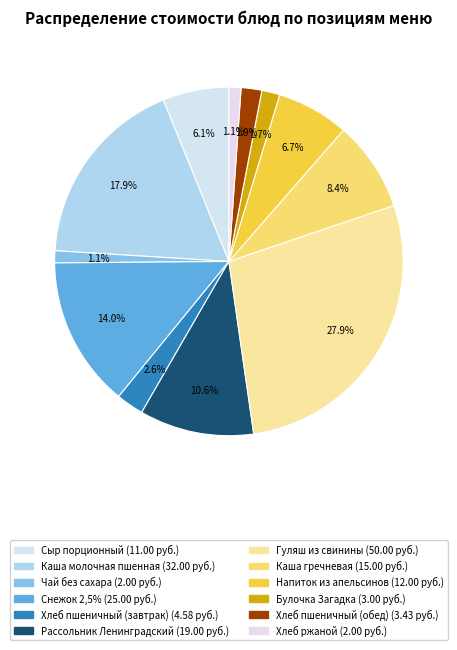

True or false: Чай без сахара accounts for 9% of the total.

False